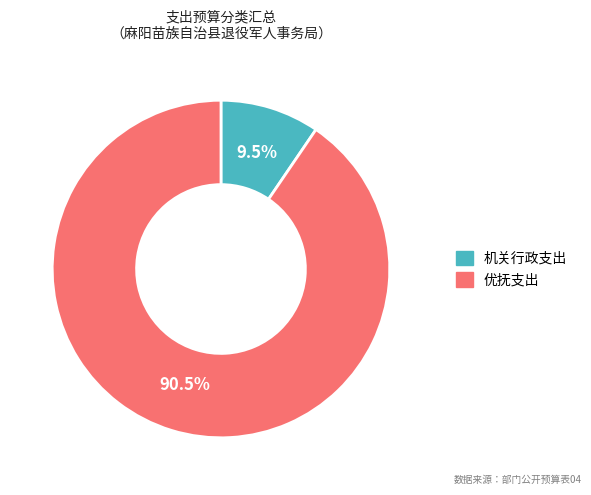

Is there any slice that represents more than half of the pie?

Yes